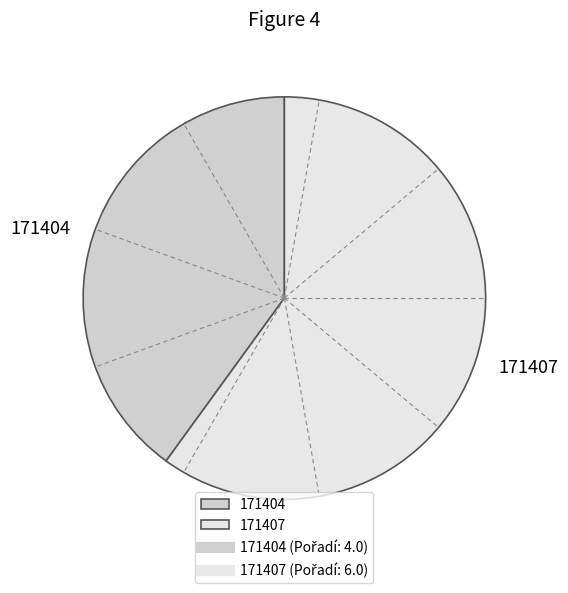

Is it true that 171404 is 49% of the pie?

False